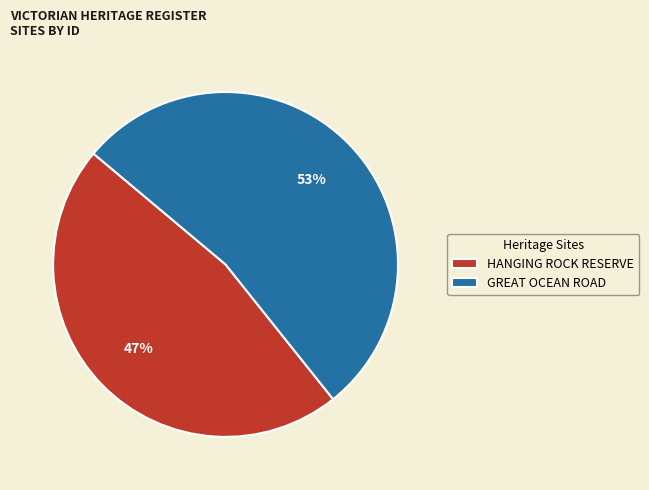

Do GREAT OCEAN ROAD and HANGING ROCK RESERVE together represent more than half of the pie?

Yes